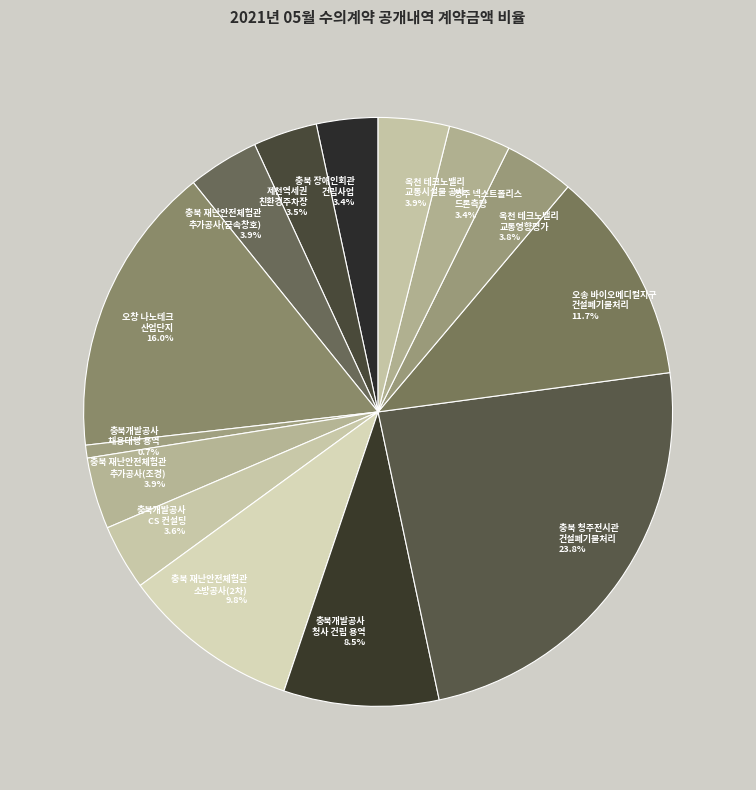

What is the ratio of the value at 오송 바이오메디컬지구 건설폐기물처리 11.7% to the value at 충북 재난안전체험관 추가공사(조경) 3.9%?

3.0